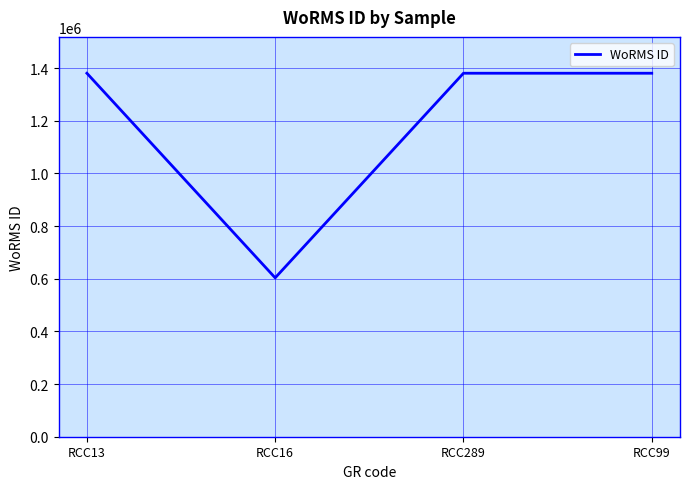

How many interior local valleys (lower than both neighbors) does the data have?

1